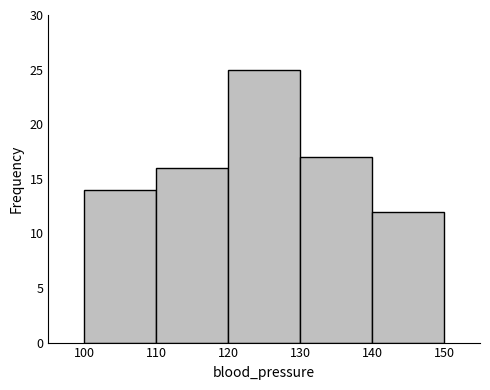

How tall is the bar that spans 110 to 120 on the x-axis? The values are not printed on the chart, so give them approximately, as read against the axis.

16